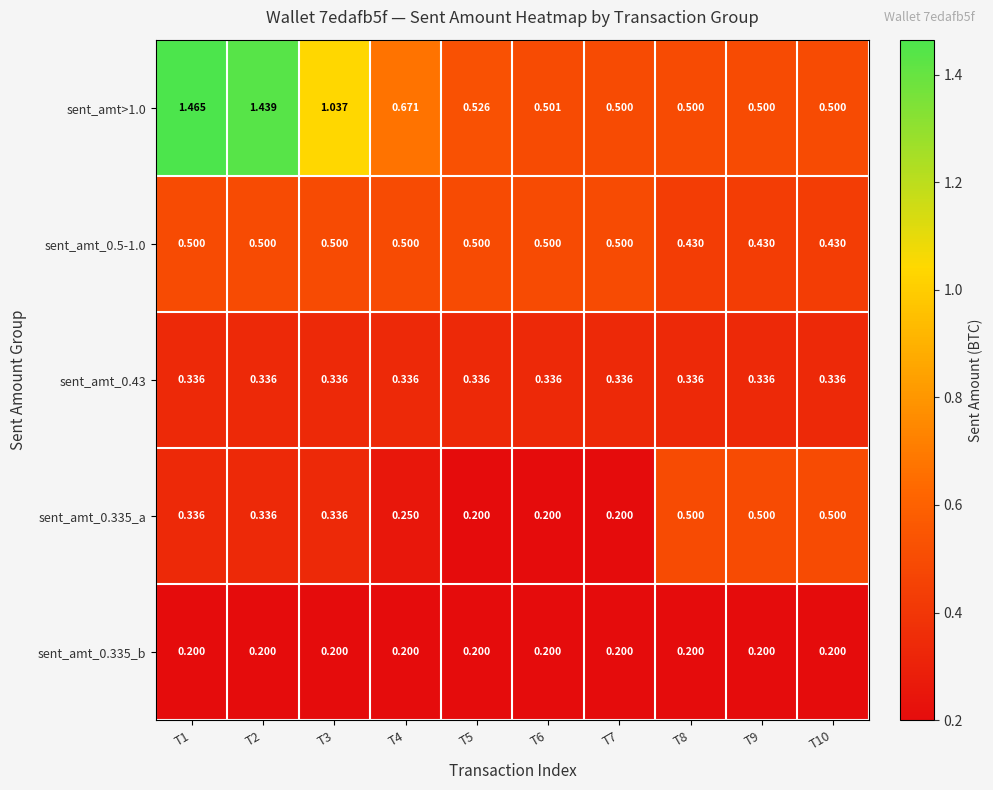

How many series are shown in this chart?

5